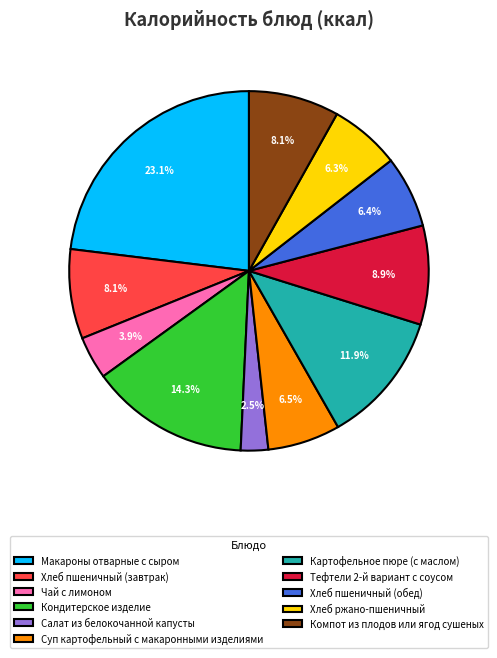

The Компот из плодов или ягод сушеных slice represents 8% of the pie. True or false?

True